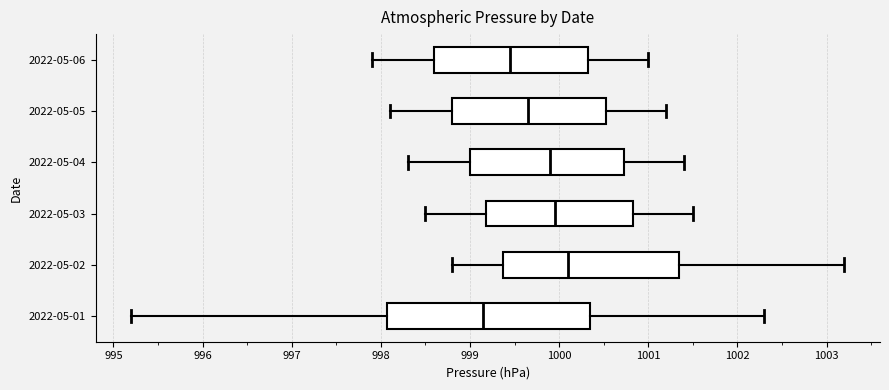

Reading bottom to top, transcribe this box plot: for each box, give where its median line is, the range the box spans, and where its two whiskers end, as read against the x-axis. The values are not printed on the chart, so give them approximately, as read against the axis.

2022-05-01: median 999.2, box 998.1 to 1000.4, whiskers 995.2 to 1002.3
2022-05-02: median 1000.1, box 999.4 to 1001.4, whiskers 998.8 to 1003.2
2022-05-03: median 1000.0, box 999.2 to 1000.8, whiskers 998.5 to 1001.5
2022-05-04: median 999.9, box 999.0 to 1000.7, whiskers 998.3 to 1001.4
2022-05-05: median 999.7, box 998.8 to 1000.5, whiskers 998.1 to 1001.2
2022-05-06: median 999.5, box 998.6 to 1000.3, whiskers 997.9 to 1001.0